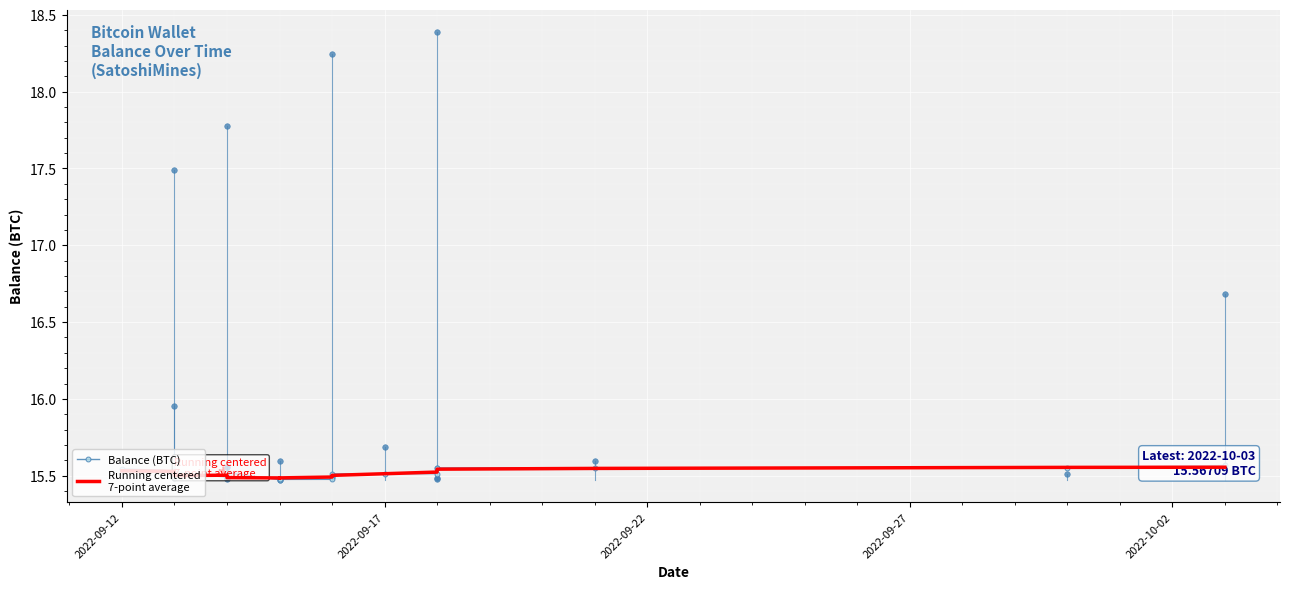

How many lines are shown in the chart?

2